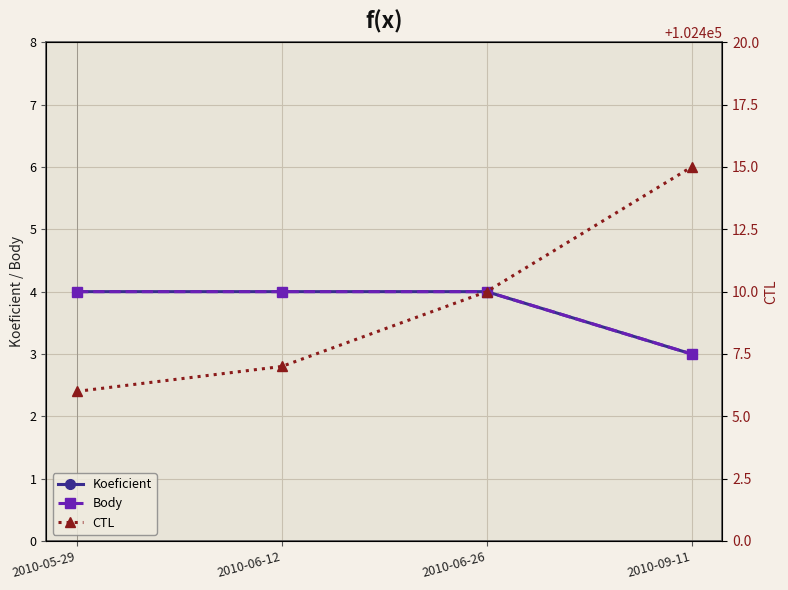

Read the CTL value at 2010-05-29.

102406